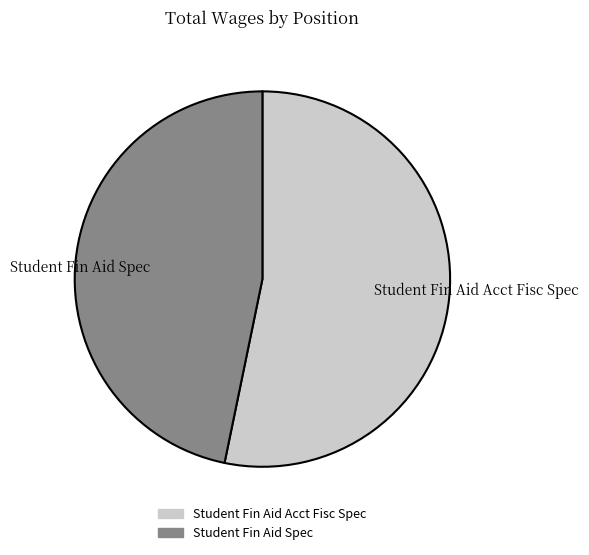

True or false: Student Fin Aid Spec accounts for 61% of the total.

False